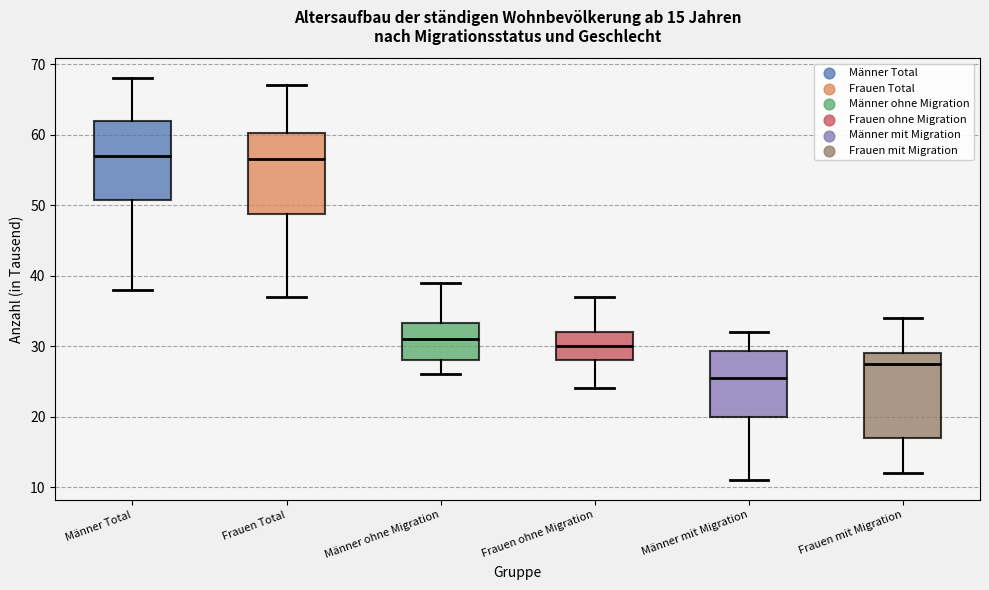

Which box's median line is the lowest?

Männer mit Migration